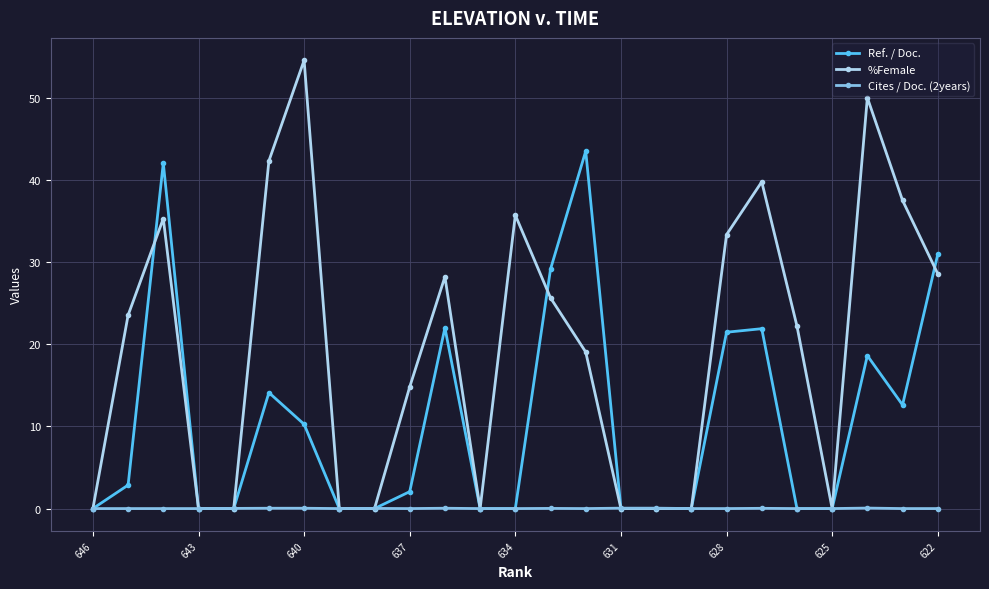

True or false: %Female has more than 1 interior local peaks.

True